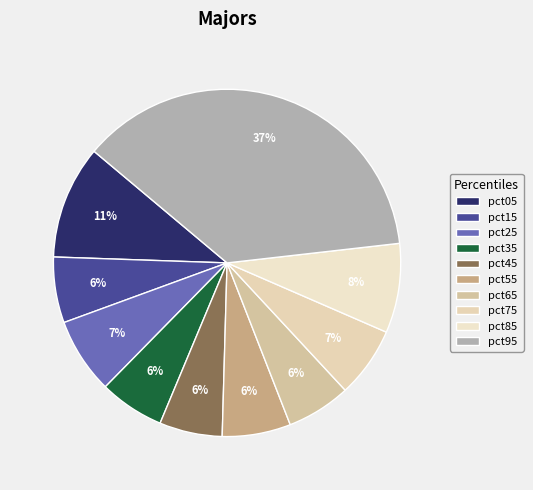

Is it true that pct75 is 7% of the pie?

True